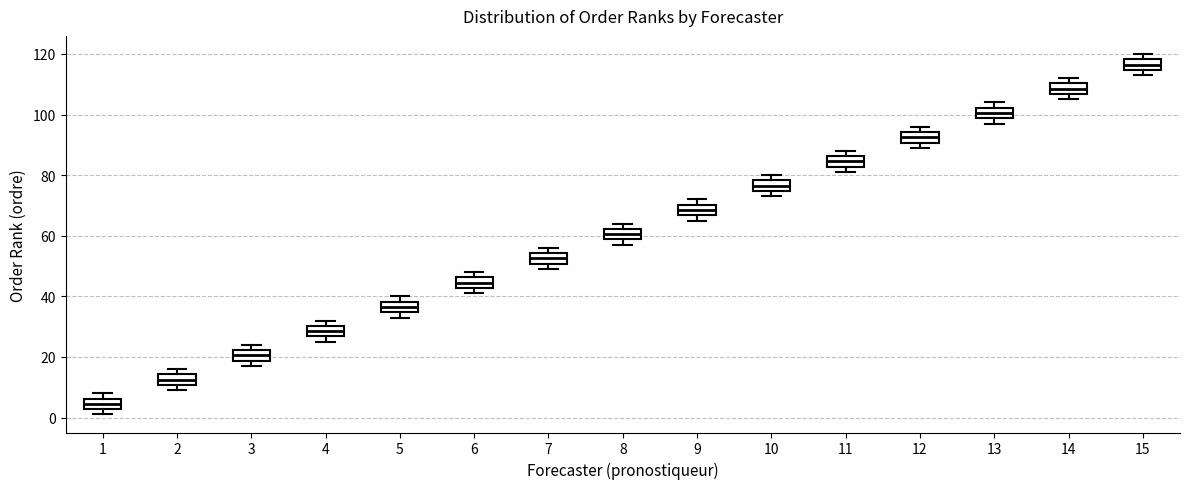

Which box's median line is the highest?

15